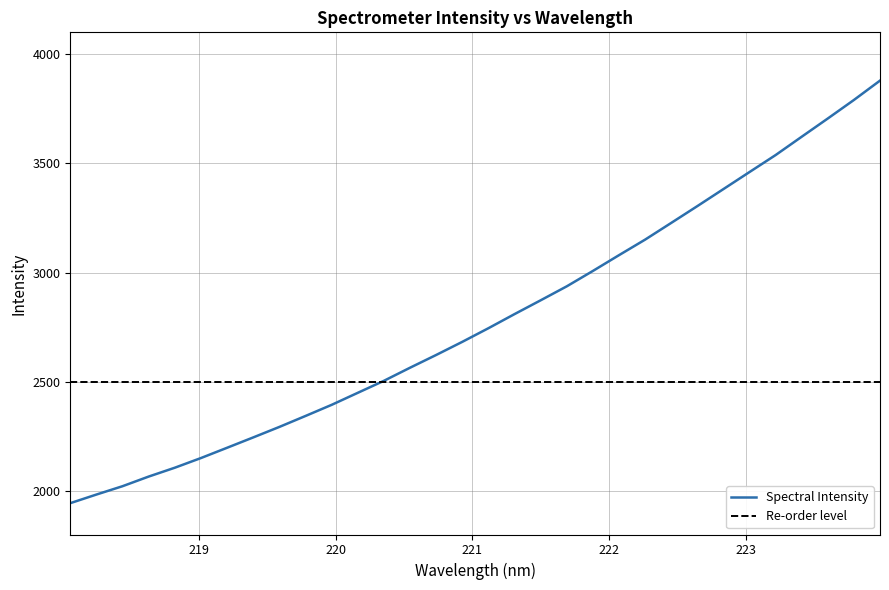

What is the change in value from 220.9264 to 221.6902?

+254.3